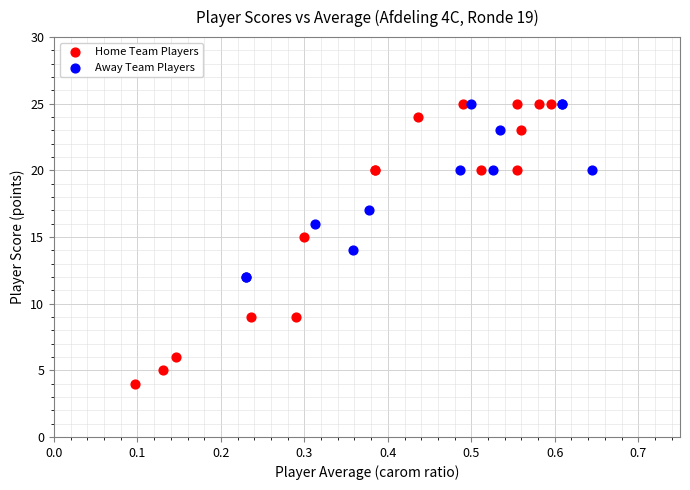

Which series reaches the minimum Y coordinate?

Home Team Players